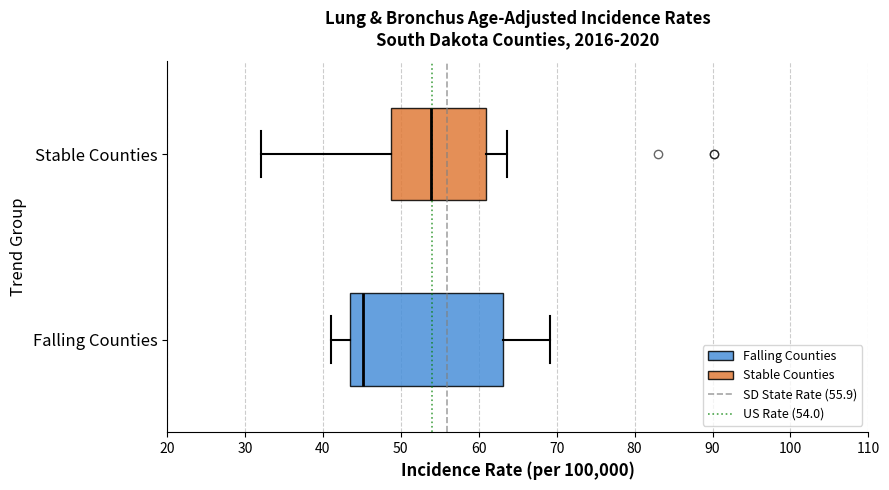

Where is the right edge of the box for Falling Counties on the x-axis? The values are not printed on the chart, so give them approximately, as read against the axis.

63